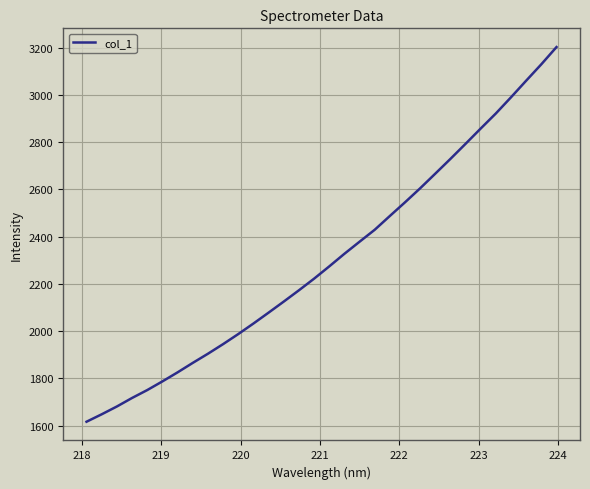

What is the greatest value displayed?

3202.3